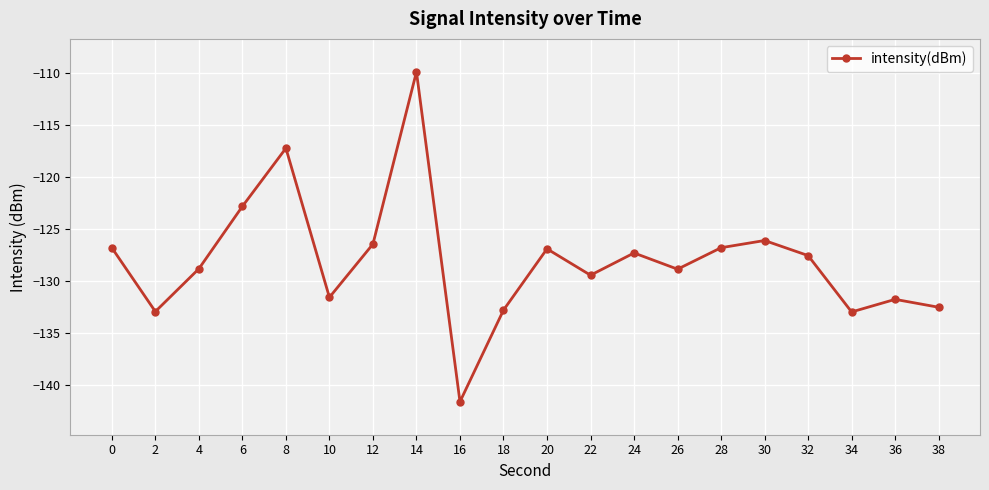

What is the maximum value shown in the chart?

-109.9